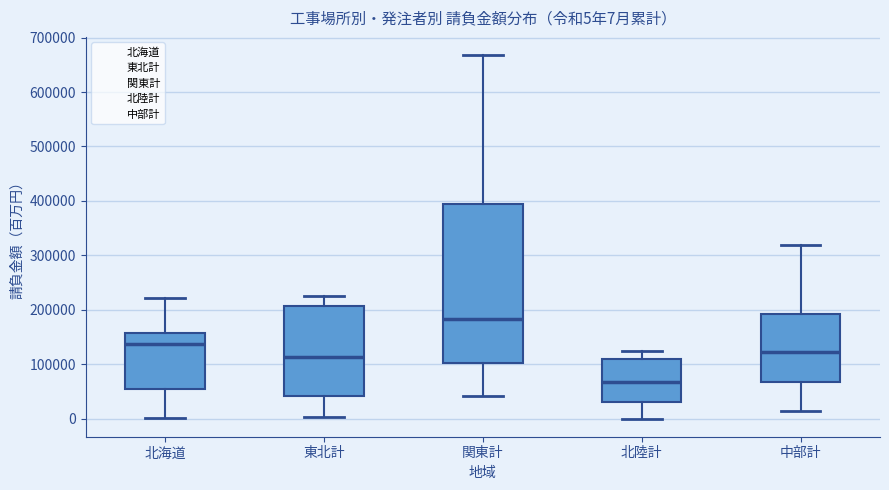

Which box has the lowest median line?

北陸計